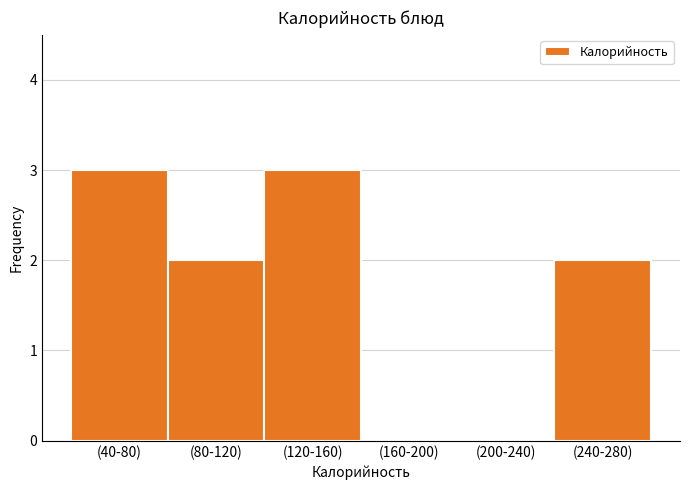

Reading left to right, what are all the values shown in this chart?

(40-80)=3	(80-120)=2	(120-160)=3	(160-200)=0	(200-240)=0	(240-280)=2